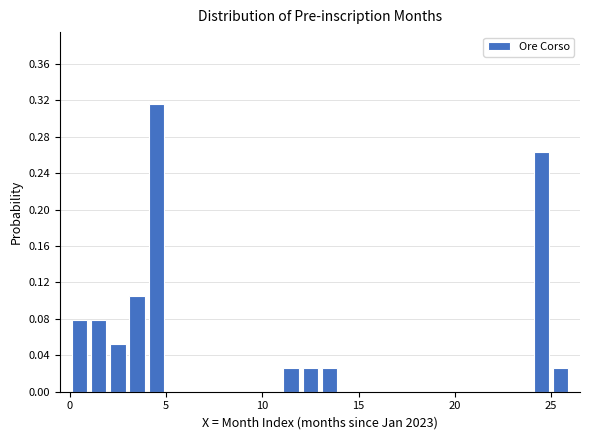

Read against the x-axis, roughly where is the centre of the tallest bar?

4.5